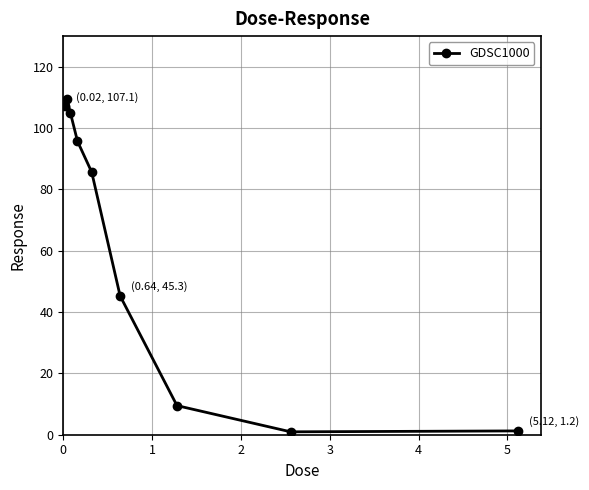

What is the value of the 3rd point from the left?

105.0